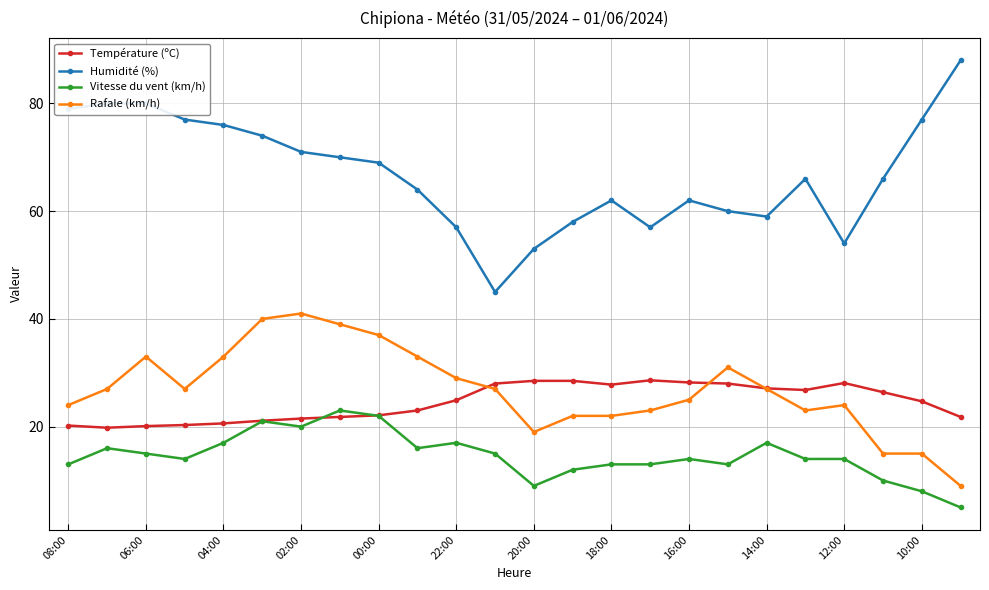

What is the lowest value of the Vitesse du vent (km/h) series?

5.0